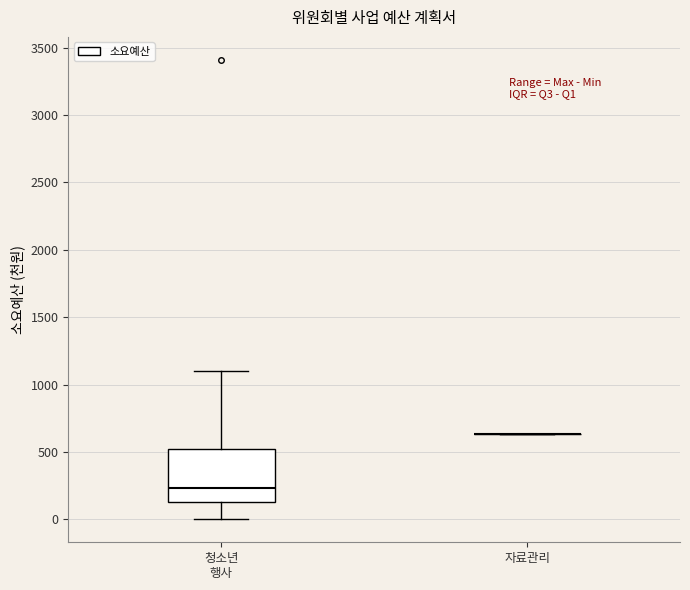

Reading left to right, read every box against the y-axis: the position of its median line, the range the box covers, and the ends of its whiskers. The values are not printed on the chart, so give them approximately, as read against the axis.

청소년 행사: median 250, box 150 to 550, whiskers 0 to 1100
자료관리: box collapsed to a line at 650, whiskers 650 to 650